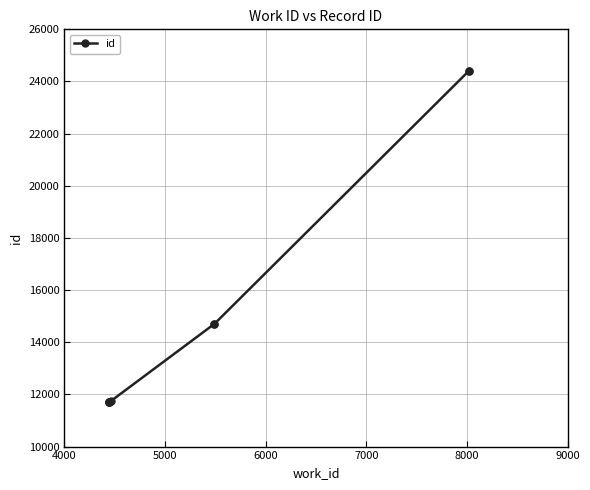

The value at 6 is 4353. True or false?

False